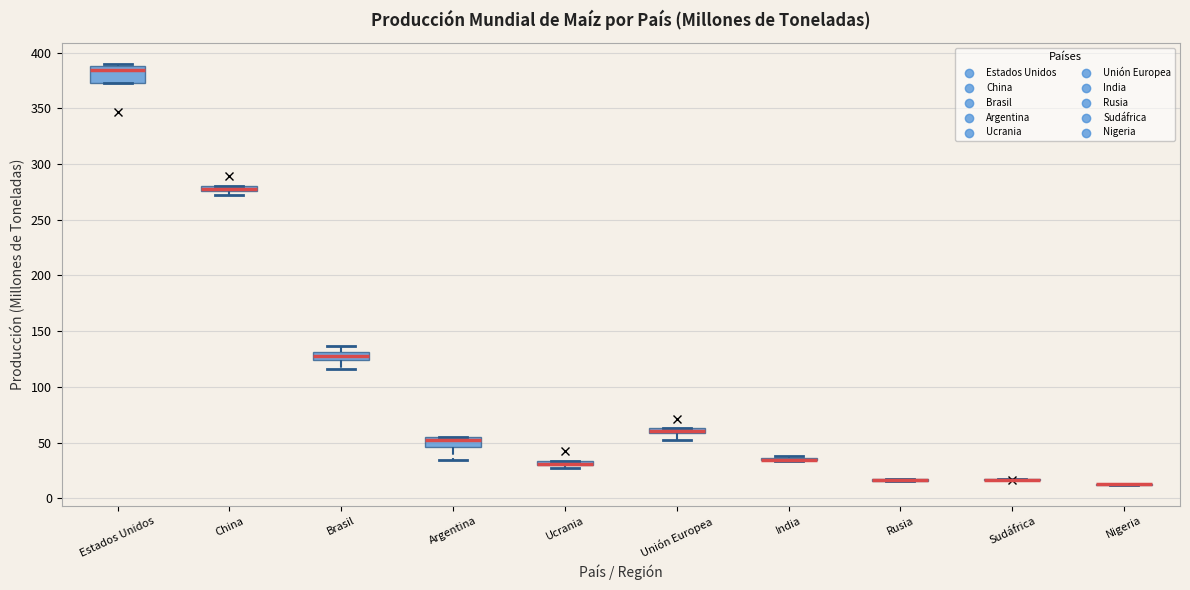

Where does the upper whisker of the box for Brasil end on the y-axis? The values are not printed on the chart, so give them approximately, as read against the axis.

135